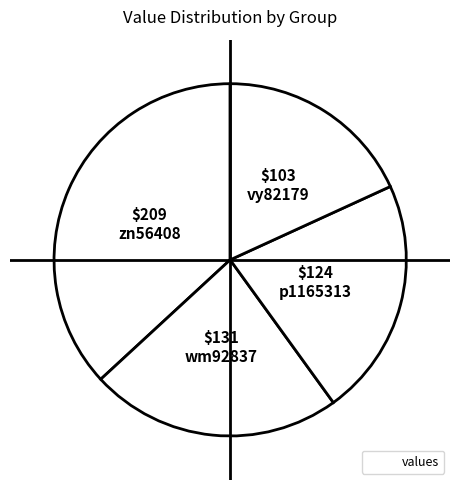

How many segments does this pie chart have?

4